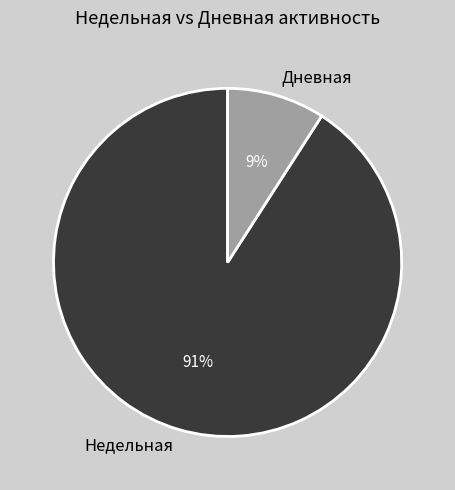

Rank the categories by value from highest to lowest.

Недельная, Дневная